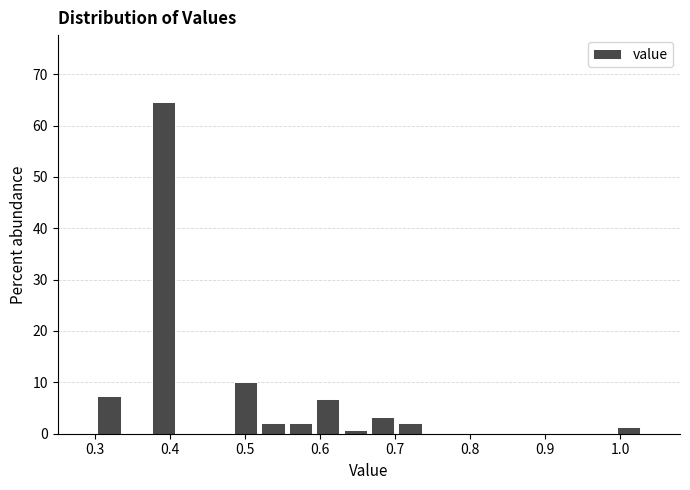

Read against the x-axis, roughly where is the centre of the tallest bar?

0.39